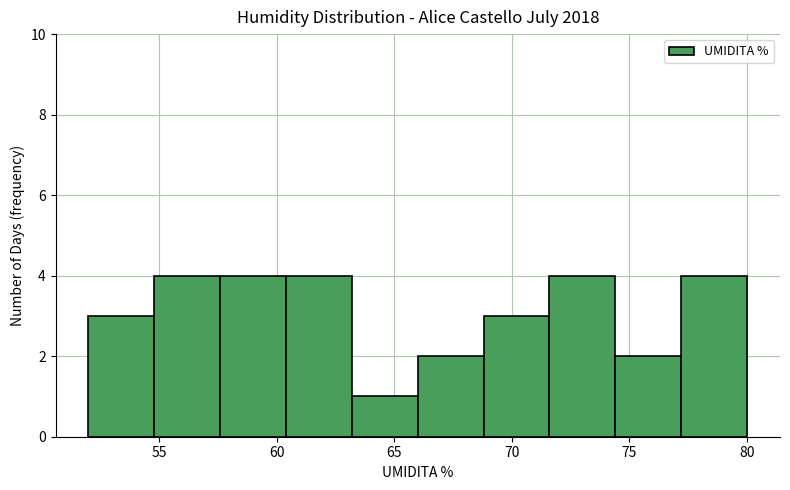

What is the height of the bar covering 68.8 to 71.6 on the x-axis? Neither the bar edges nor the heights are printed on the chart, so give them approximately, as read against the axes.

3